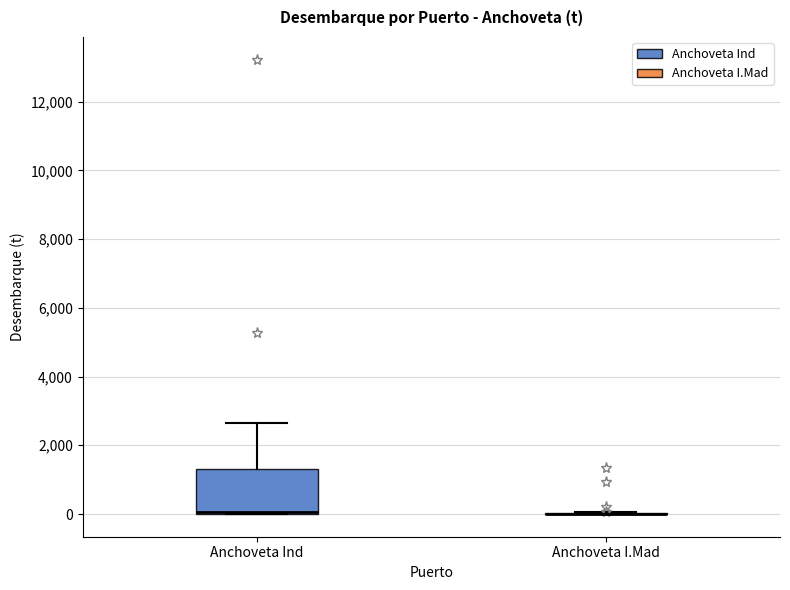

Reading left to right, read every box against the y-axis: the position of its median line, the range the box covers, and the ends of its whiskers. The values are not printed on the chart, so give them approximately, as read against the axis.

Anchoveta Ind: median 0 (just above the box's lower edge), box 0 to 1400, whiskers 0 to 2600
Anchoveta I.Mad: box collapsed to a line at 0, whiskers 0 to 0